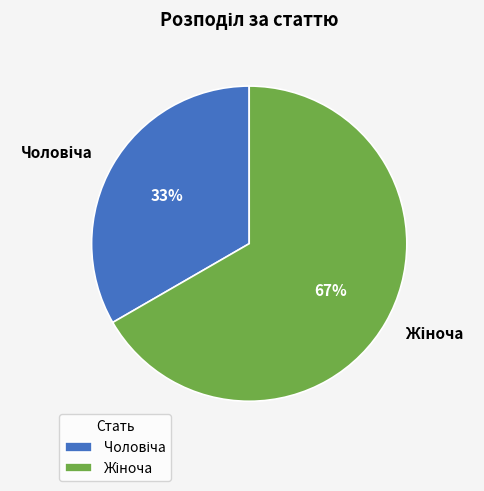

Is there a majority slice in this chart?

Yes